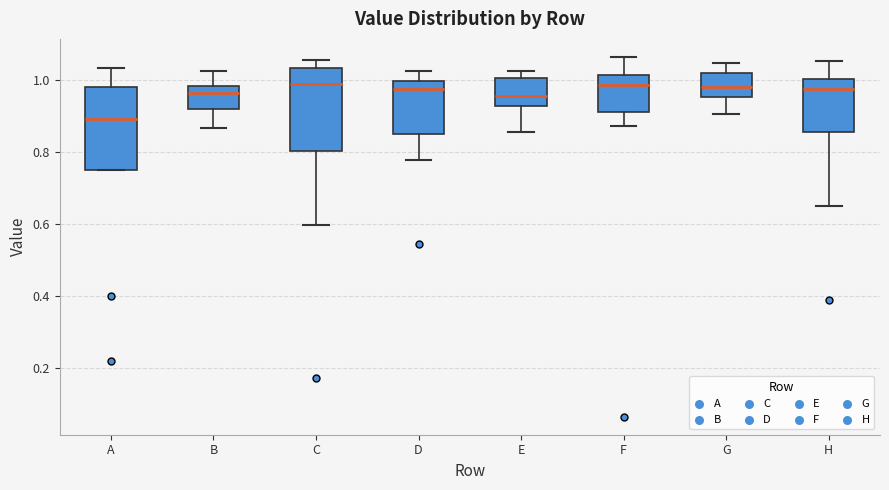

Reading left to right, transcribe this box plot: for each box, give where its median line is, the range the box spans, and where its two whiskers end, as read against the y-axis. The values are not printed on the chart, so give them approximately, as read against the axis.

A: median 0.90, box 0.74 to 0.98, whiskers 0.74 to 1.04
B: median 0.96, box 0.92 to 0.98, whiskers 0.86 to 1.02
C: median 1.00, box 0.80 to 1.04, whiskers 0.60 to 1.06
D: median 0.98, box 0.86 to 1.00, whiskers 0.78 to 1.02
E: median 0.96, box 0.92 to 1.00, whiskers 0.86 to 1.02
F: median 0.98, box 0.92 to 1.02, whiskers 0.88 to 1.06
G: median 0.98, box 0.96 to 1.02, whiskers 0.90 to 1.04
H: median 0.98, box 0.86 to 1.00, whiskers 0.66 to 1.06